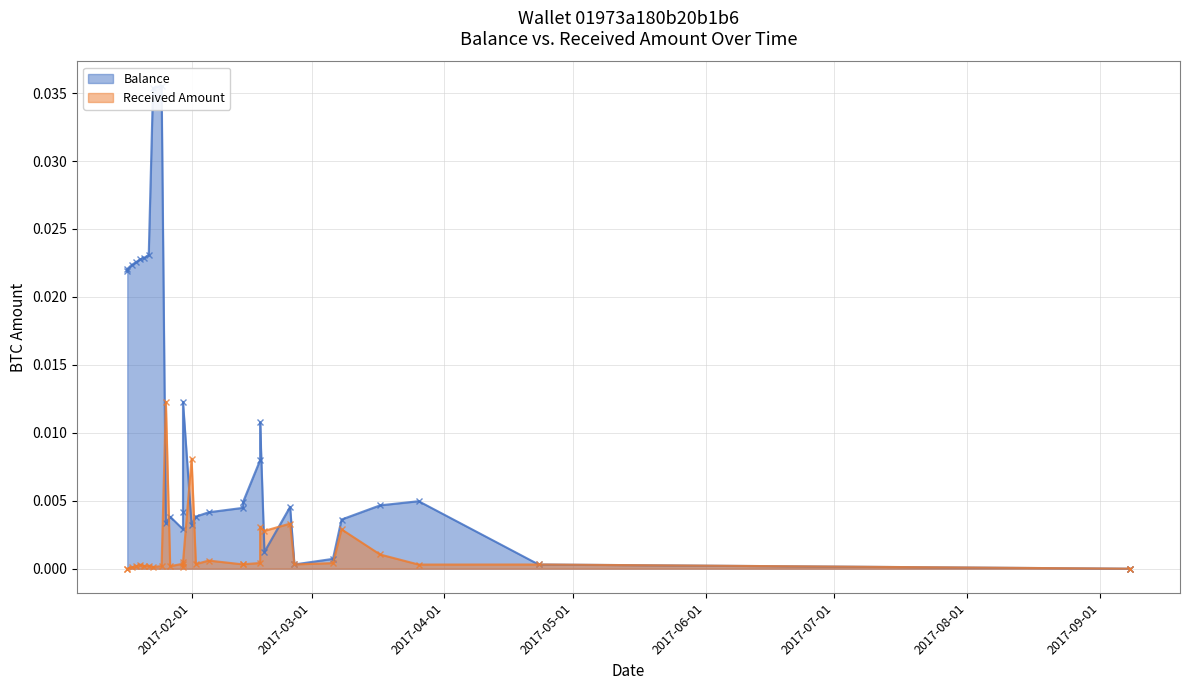

The value of Balance at 2017-02-18 is 0.0. True or false?

True